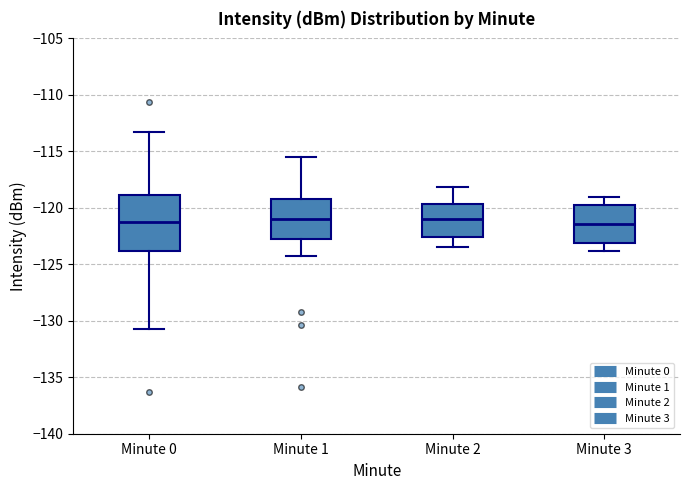

Reading left to right, read every box against the y-axis: the position of its median line, the range the box covers, and the ends of its whiskers. The values are not printed on the chart, so give them approximately, as read against the axis.

Minute 0: median -121.0, box -124.0 to -119.0, whiskers -131.0 to -113.5
Minute 1: median -121.0, box -123.0 to -119.0, whiskers -124.5 to -115.5
Minute 2: median -121.0, box -122.5 to -119.5, whiskers -123.5 to -118.0
Minute 3: median -121.5, box -123.0 to -119.5, whiskers -124.0 to -119.0